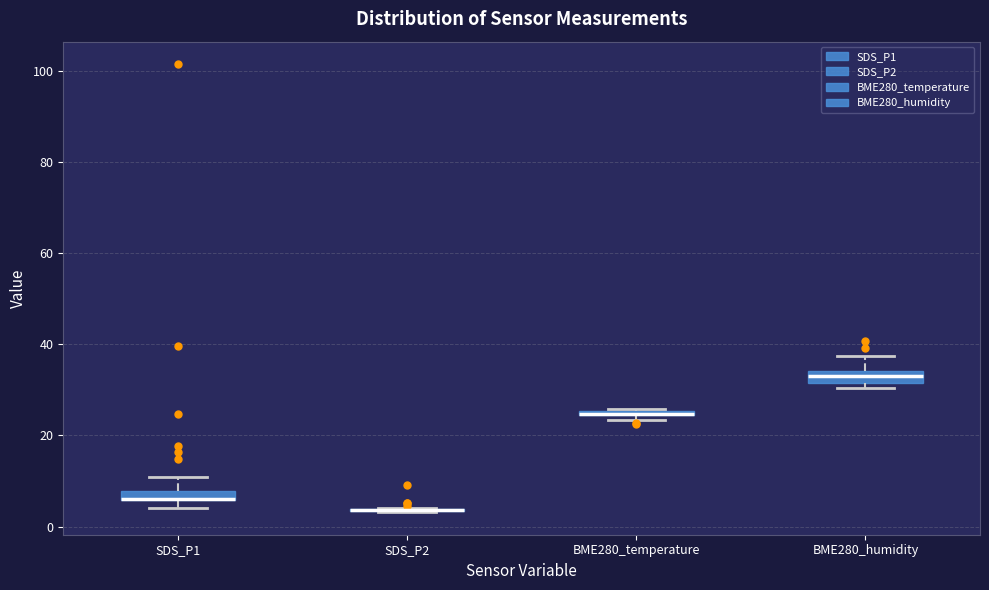

Where is the lower edge of the box for BME280_humidity on the y-axis? The values are not printed on the chart, so give them approximately, as read against the axis.

32